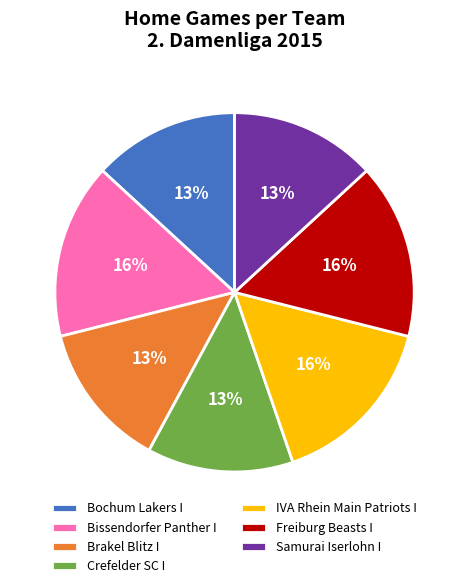

To the nearest percent, what is the difference between the largest and smallest slice percentages?

3%